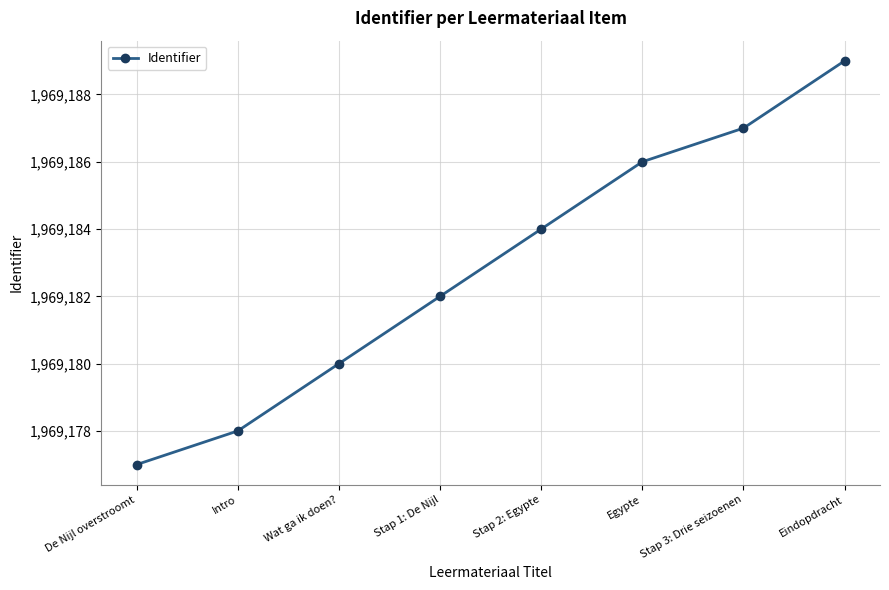

True or false: the data has more than 0 interior local peaks.

False